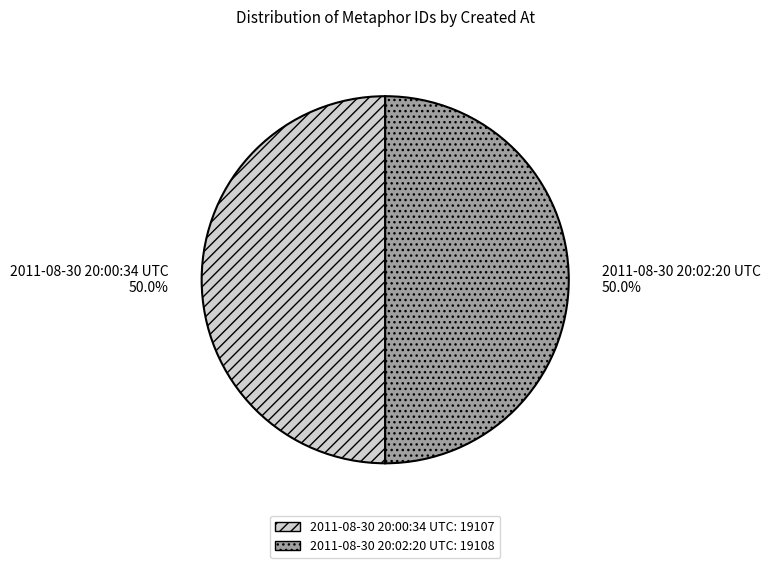

The 2011-08-30 20:00:34 UTC slice represents 50% of the pie. True or false?

True